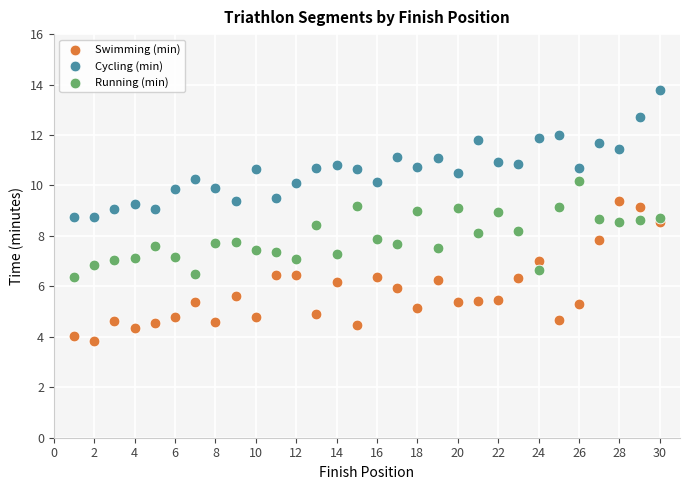

Which series contains the lowest Y value?

Swimming (min)